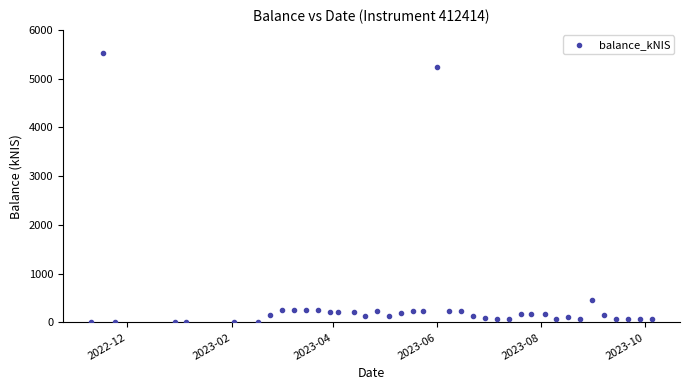

What is the range of X values (max minus min)?

329.0